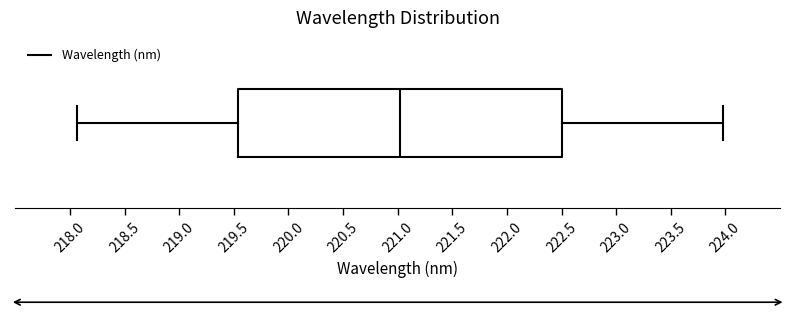

Where is the left edge of the box on the x-axis? The values are not printed on the chart, so give them approximately, as read against the axis.

219.55